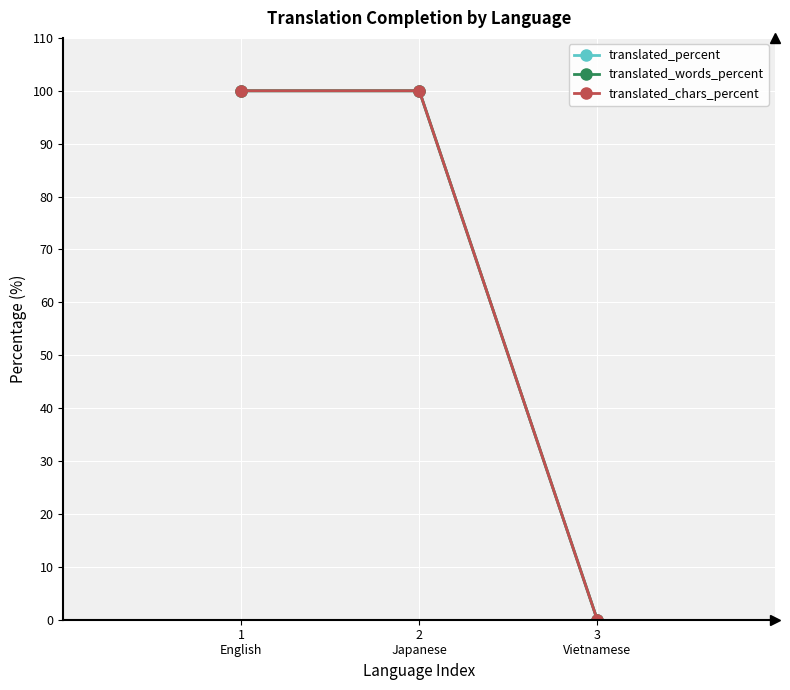

What is the value of the translated_words_percent point at the 1st from the left?

100